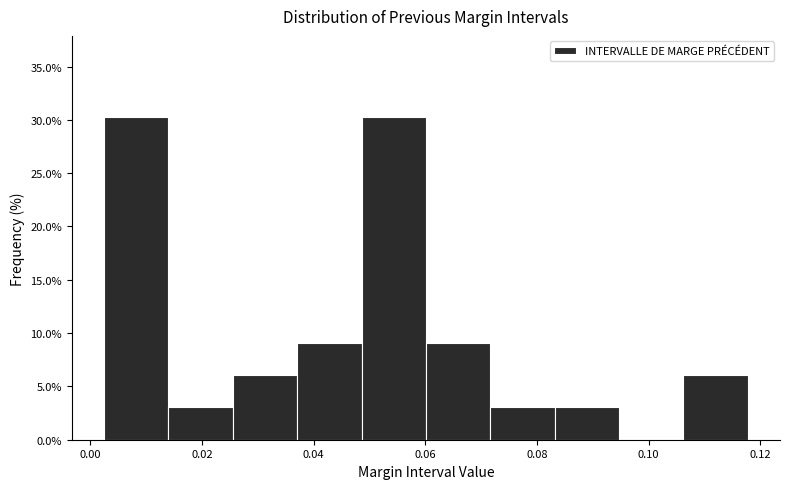

Reading left to right, transcribe this chart: for each bar, give the range it covers on the x-axis and its height. Neither the bar edges nor the heights are printed on the chart, so give them approximately, as read against the axes.

0.002 to 0.014: 30.5
0.014 to 0.026: 3.0
0.026 to 0.038: 6.0
0.038 to 0.048: 9.0
0.048 to 0.060: 30.5
0.060 to 0.072: 9.0
0.072 to 0.084: 3.0
0.084 to 0.094: 3.0
0.094 to 0.106: 0
0.106 to 0.118: 6.0